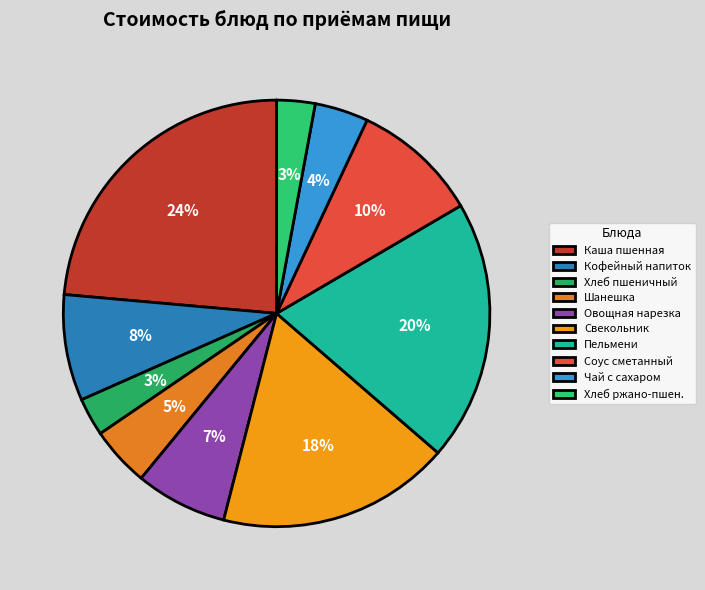

Count the number of slices in the pie.

10